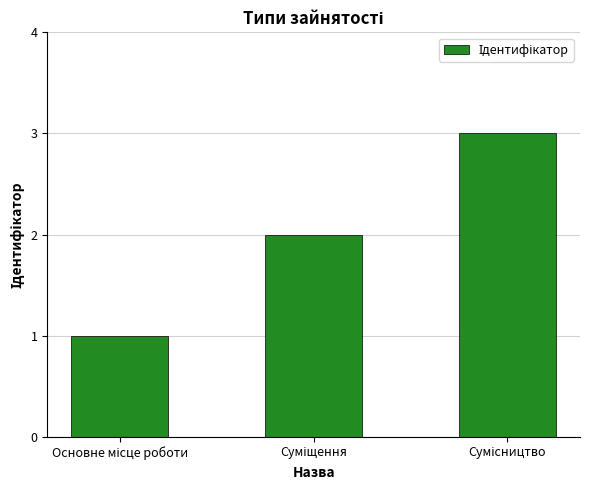

How many data points does each series have?

3